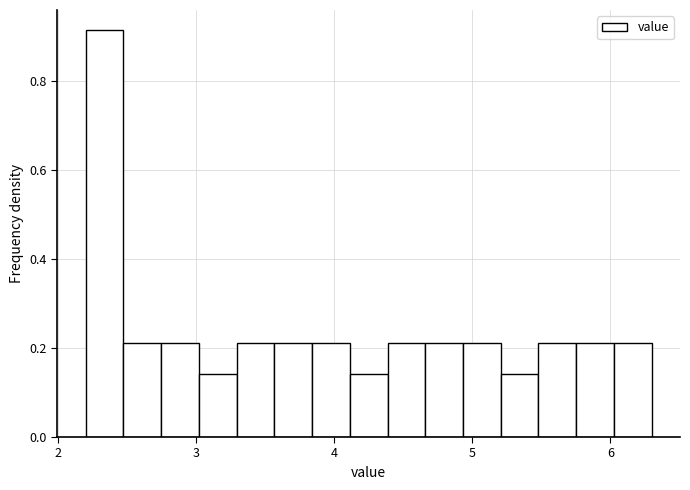

Around what value on the x-axis is the tallest bar? Give the approximate position of its centre, as read against the axis.

2.3